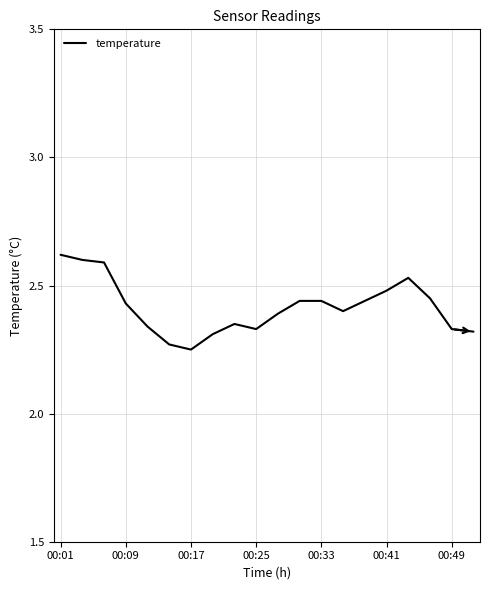

How many values are between 2 and 3?

20